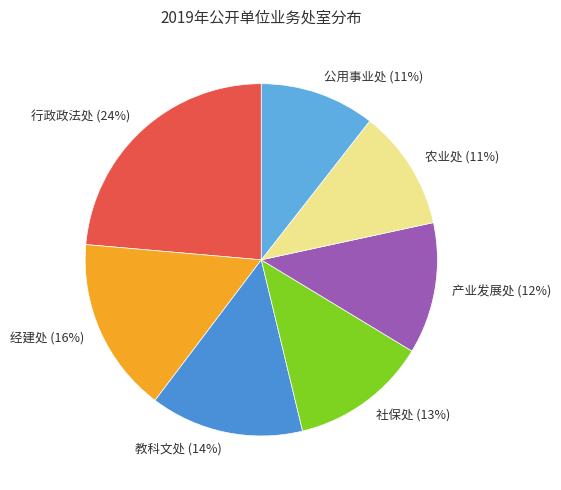

To the nearest percent, what portion does 产业发展处 represent?

12%